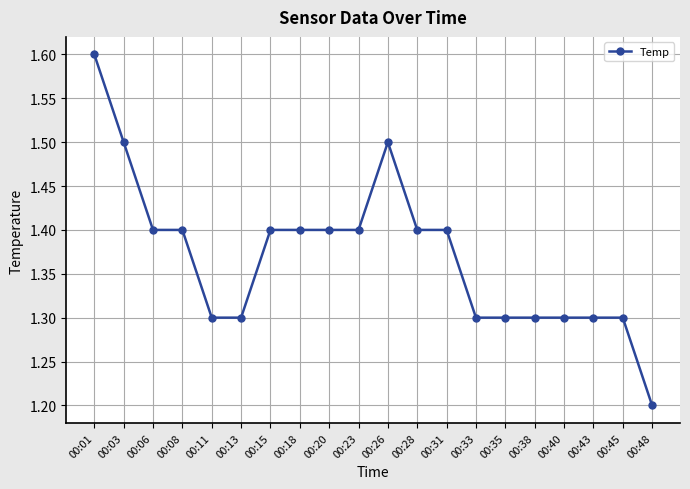

Count the values in the range 1 to 2.

20